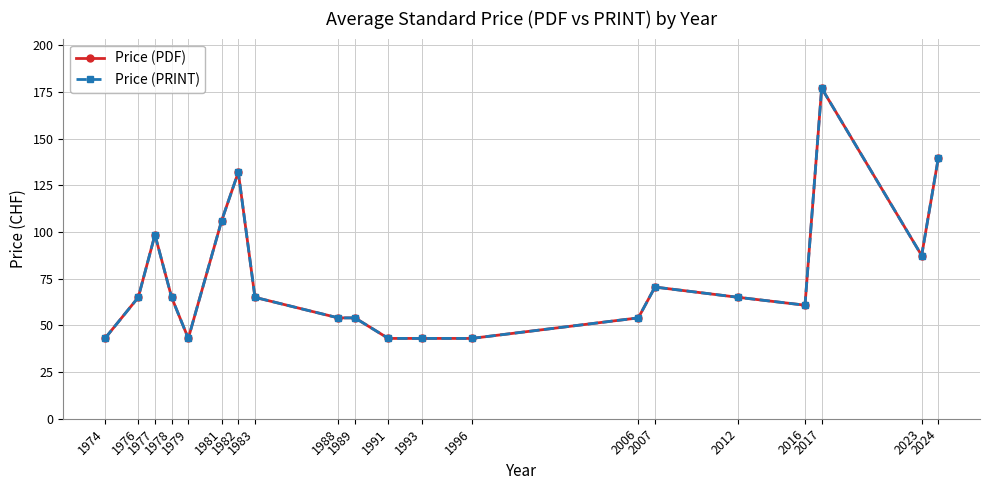

Rank the series at 2023 from lowest to highest value.

Price (PDF), Price (PRINT)